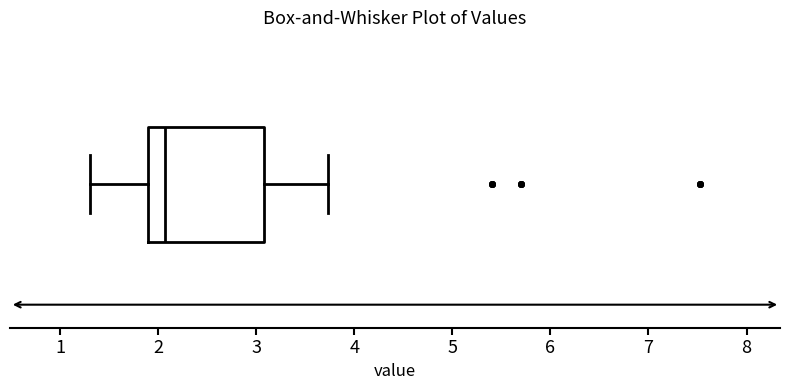

Where does the left whisker of the box end on the x-axis? The values are not printed on the chart, so give them approximately, as read against the axis.

1.3